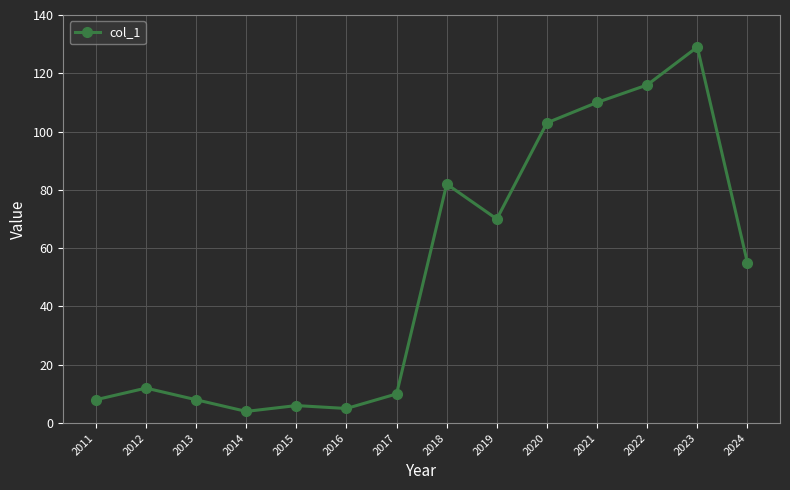

Reading left to right, what are all the values shown in this chart?

2011=8	2012=12	2013=8	2014=4	2015=6	2016=5	2017=10	2018=82	2019=70	2020=103	2021=110	2022=116	2023=129	2024=55